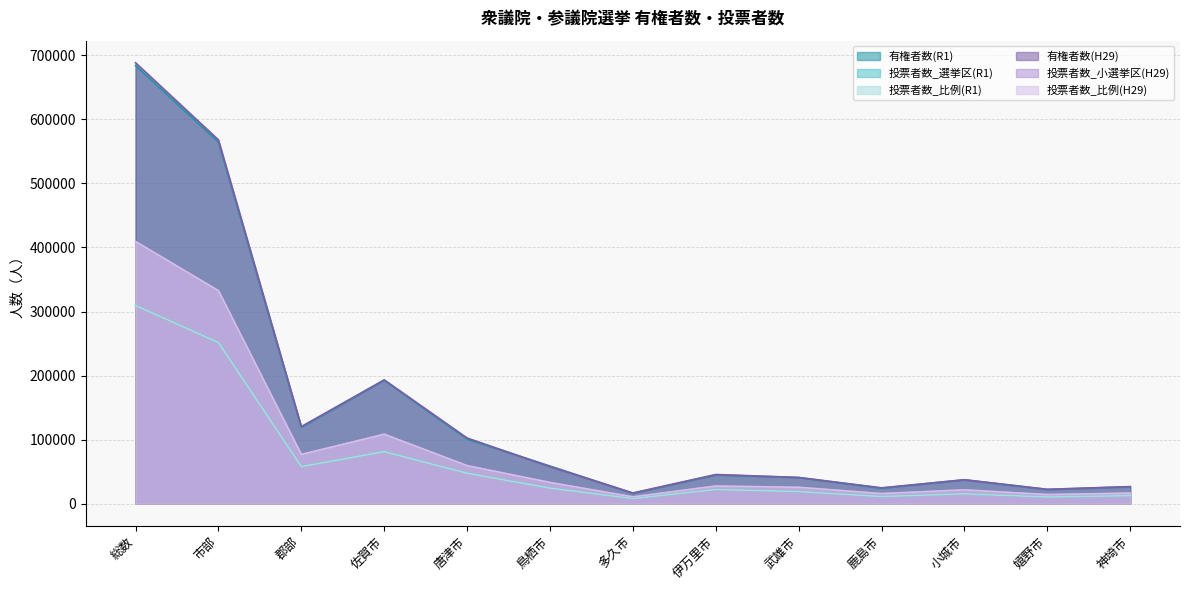

What is the total value across all series at 鳥栖市?

231365